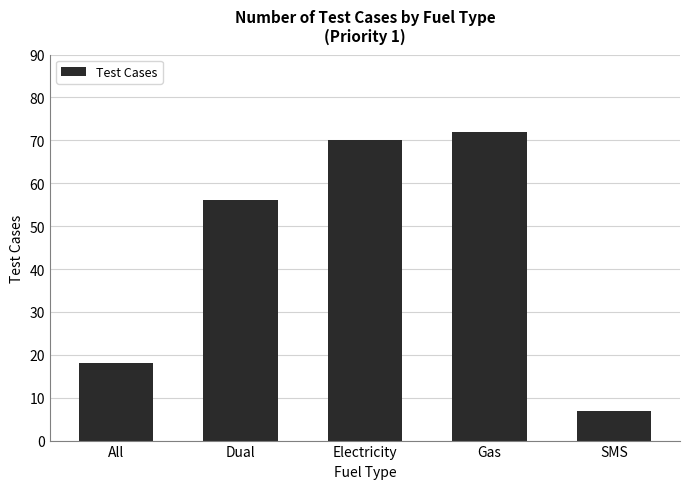

The value at Gas is 72. True or false?

True